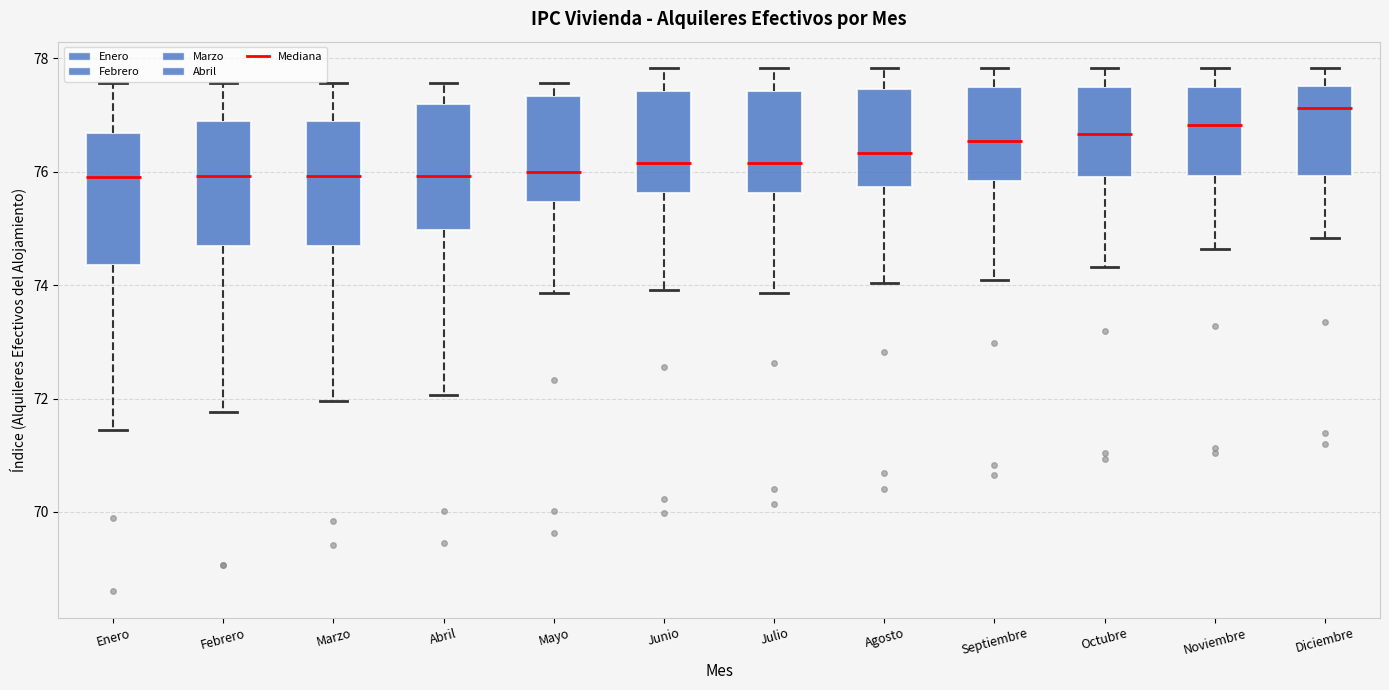

Reading left to right, transcribe this box plot: for each box, give where its median line is, the range the box spans, and where its two whiskers end, as read against the y-axis. The values are not printed on the chart, so give them approximately, as read against the axis.

Enero: median 76.0, box 74.4 to 76.6, whiskers 71.4 to 77.6
Febrero: median 76.0, box 74.6 to 76.8, whiskers 71.8 to 77.6
Marzo: median 76.0, box 74.6 to 76.8, whiskers 72.0 to 77.6
Abril: median 76.0, box 75.0 to 77.2, whiskers 72.0 to 77.6
Mayo: median 76.0, box 75.4 to 77.4, whiskers 73.8 to 77.6
Junio: median 76.2, box 75.6 to 77.4, whiskers 74.0 to 77.8
Julio: median 76.2, box 75.6 to 77.4, whiskers 73.8 to 77.8
Agosto: median 76.4, box 75.8 to 77.4, whiskers 74.0 to 77.8
Septiembre: median 76.6, box 75.8 to 77.6, whiskers 74.0 to 77.8
Octubre: median 76.6, box 76.0 to 77.6, whiskers 74.4 to 77.8
Noviembre: median 76.8, box 76.0 to 77.6, whiskers 74.6 to 77.8
Diciembre: median 77.2, box 76.0 to 77.6, whiskers 74.8 to 77.8